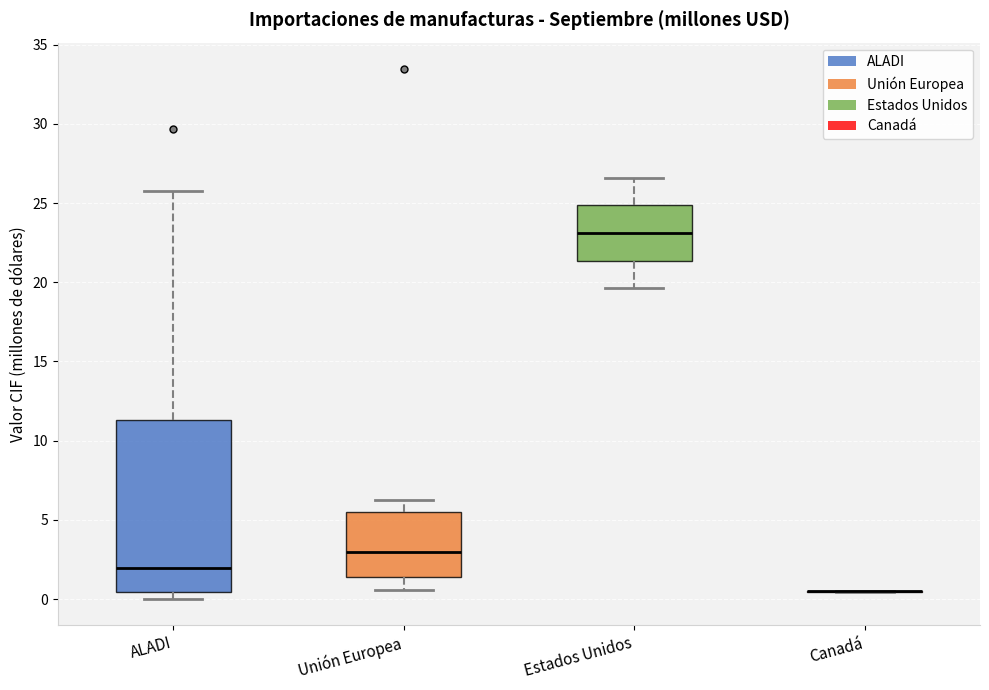

Which box is the tallest, from its lower edge to its upper edge?

ALADI